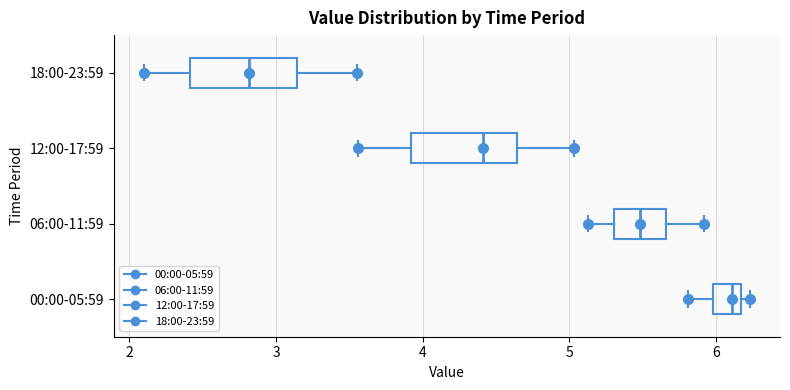

Reading bottom to top, read every box against the x-axis: the position of its median line, the range the box covers, and the ends of its whiskers. The values are not printed on the chart, so give them approximately, as read against the axis.

00:00-05:59: median 6.1, box 6.0 to 6.2, whiskers 5.8 to 6.2 (just right of the box's right edge)
06:00-11:59: median 5.5, box 5.3 to 5.7, whiskers 5.1 to 5.9
12:00-17:59: median 4.4, box 3.9 to 4.6, whiskers 3.6 to 5.0
18:00-23:59: median 2.8, box 2.4 to 3.1, whiskers 2.1 to 3.6